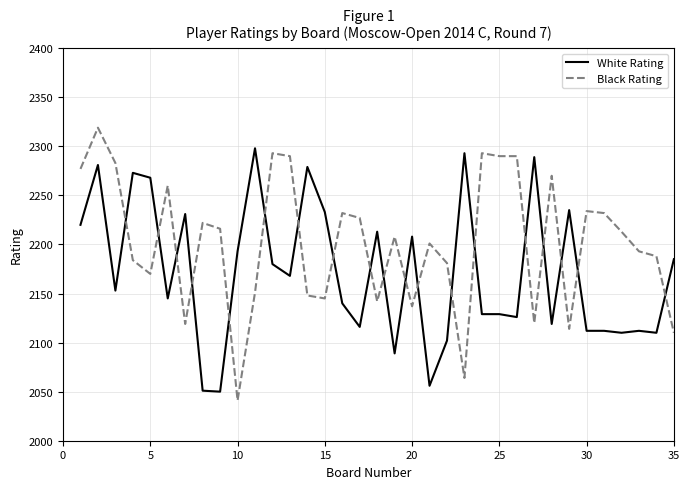

Rank the series by their average value, from highest to lowest.

Black Rating, White Rating